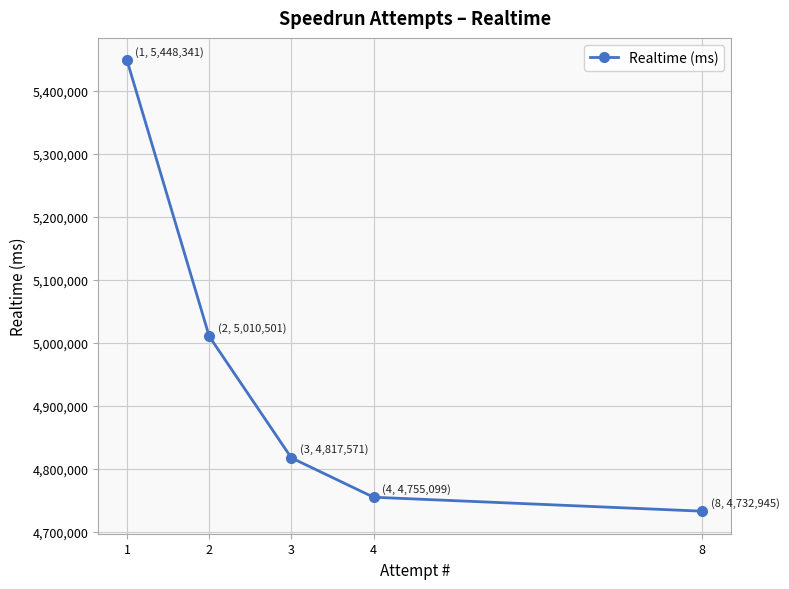

The value at 1 is 5448341. True or false?

True